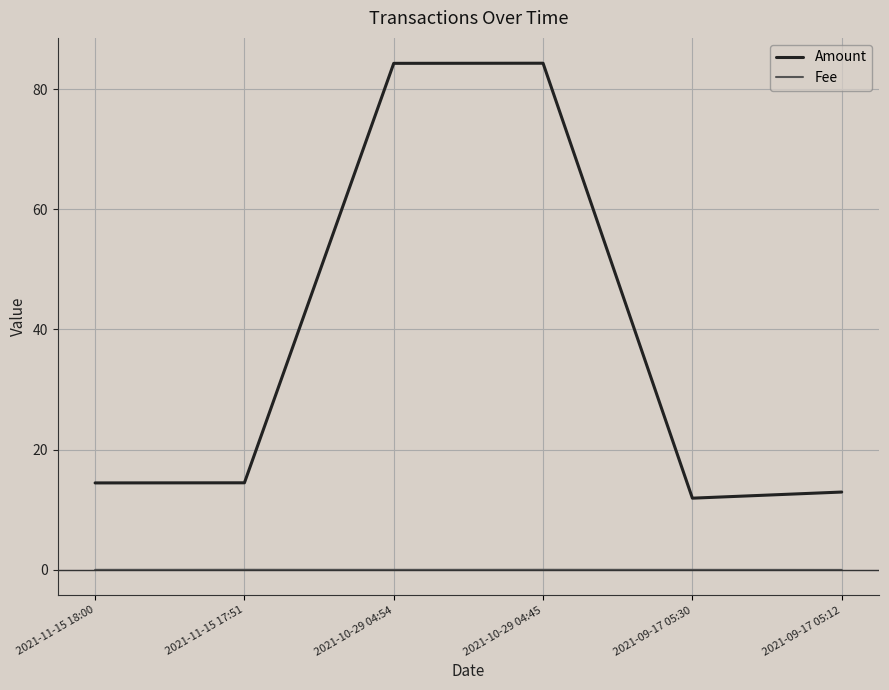

True or false: Amount and Fee intersect in this chart.

False